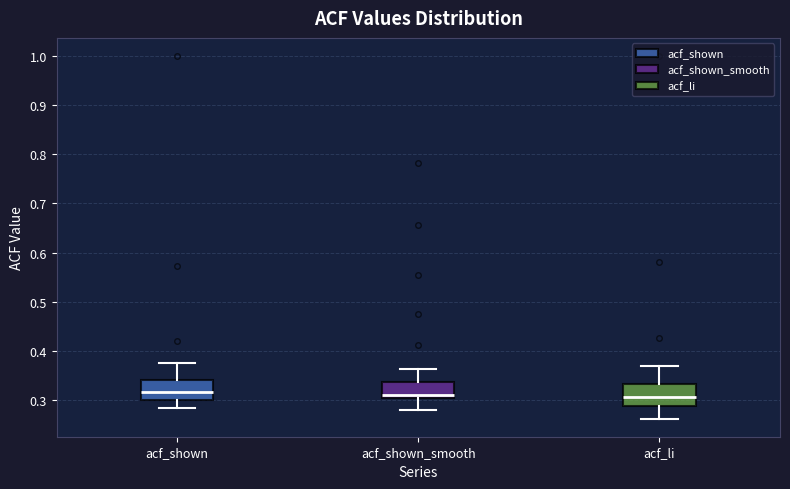

Reading left to right, transcribe this box plot: for each box, give where its median line is, the range the box spans, and where its two whiskers end, as read against the y-axis. The values are not printed on the chart, so give them approximately, as read against the axis.

acf_shown: median 0.32, box 0.30 to 0.34, whiskers 0.28 to 0.38
acf_shown_smooth: median 0.31, box 0.30 to 0.34, whiskers 0.28 to 0.36
acf_li: median 0.31, box 0.29 to 0.33, whiskers 0.26 to 0.37